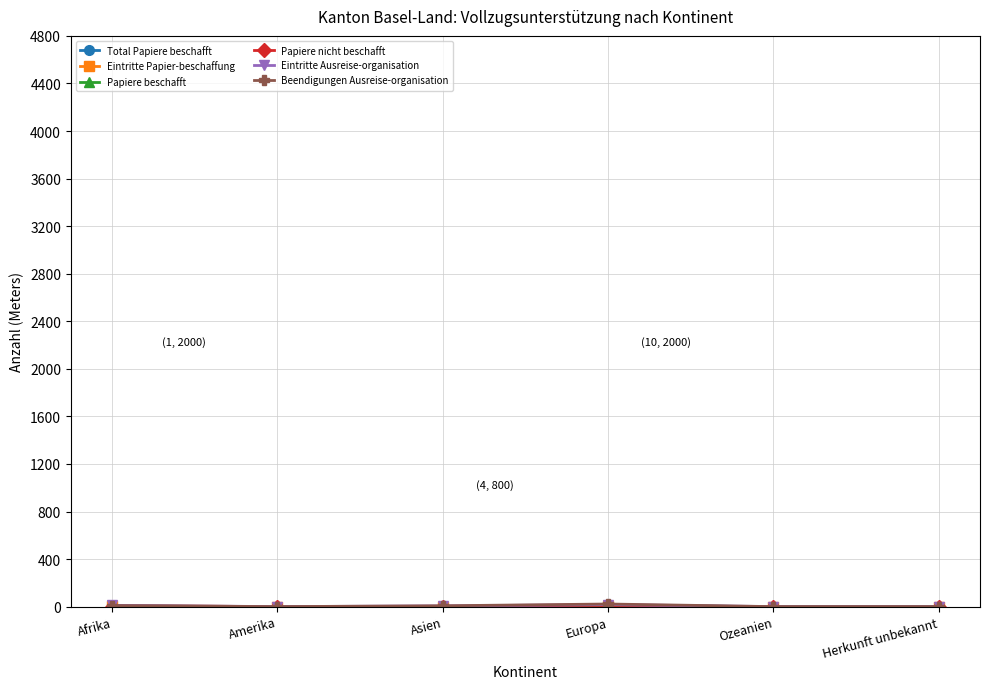

Is the value of Eintritte Papier-beschaffung at Afrika greater than the value of Eintritte Ausreise-organisation at Herkunft unbekannt?

Yes